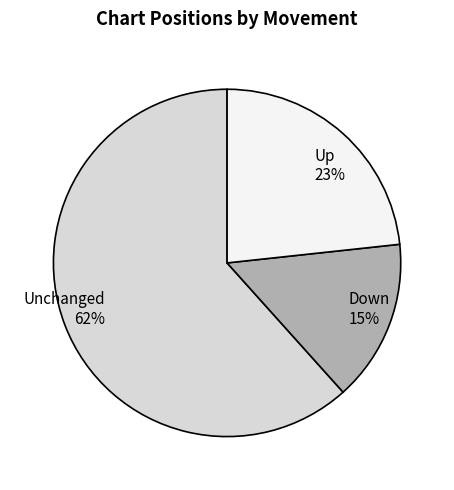

To the nearest percent, what is the difference between the largest and smallest slice percentages?

47%